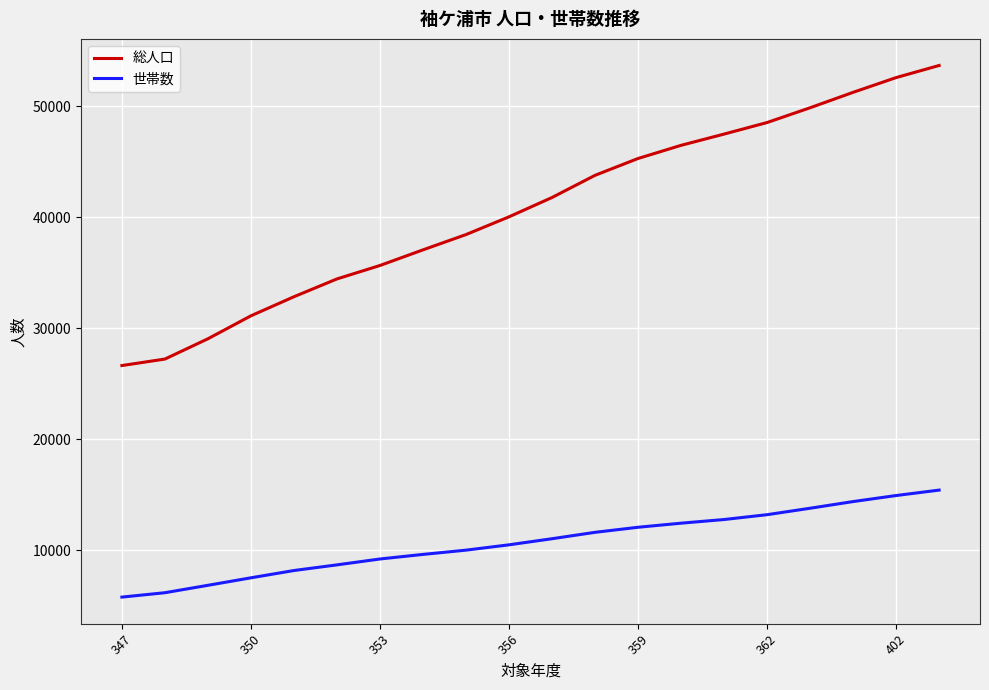

What is the highest value of the 世帯数 series?

15421